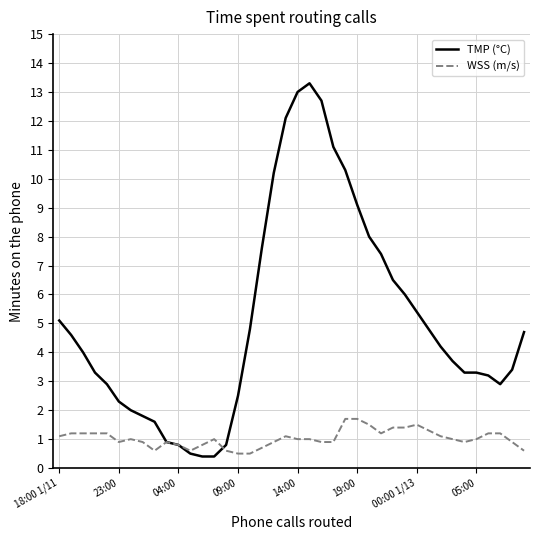

List the series in order of their peak value, lowest first.

WSS (m/s), TMP (°C)